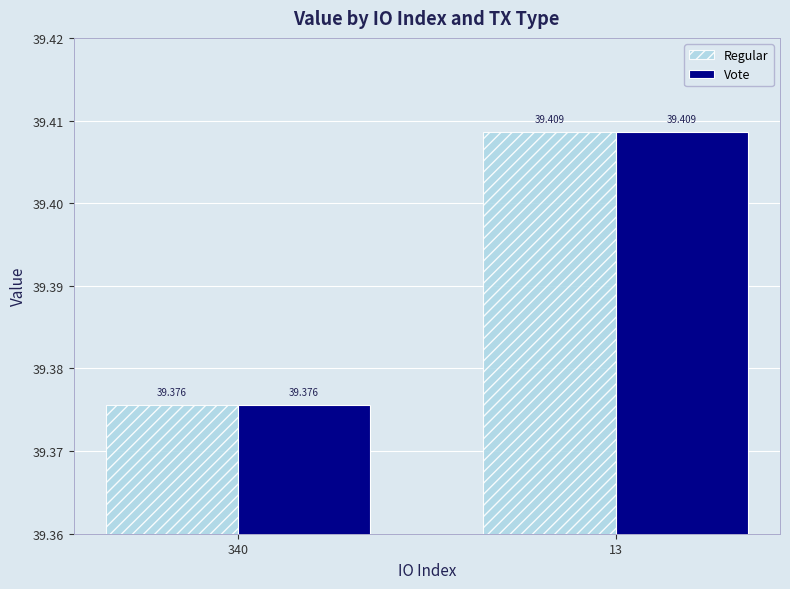

Is it true that Vote equals 39.4 at 13?

True